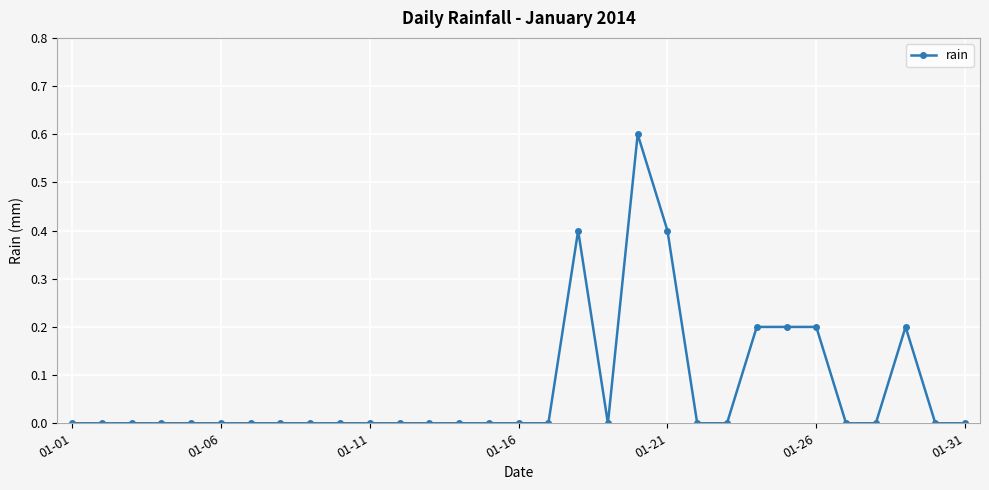

What is the difference between the second highest and minimum values?

0.4